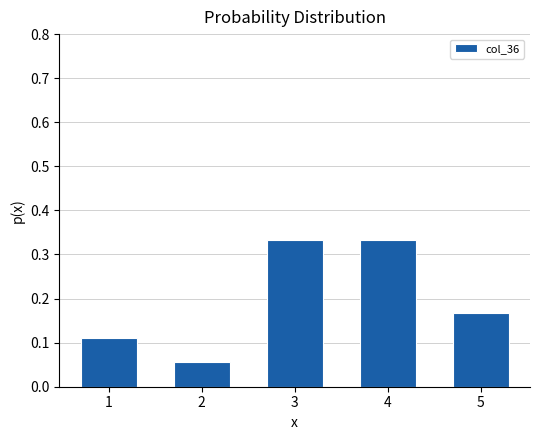

True or false: the data shows 0.0 at 2.

False